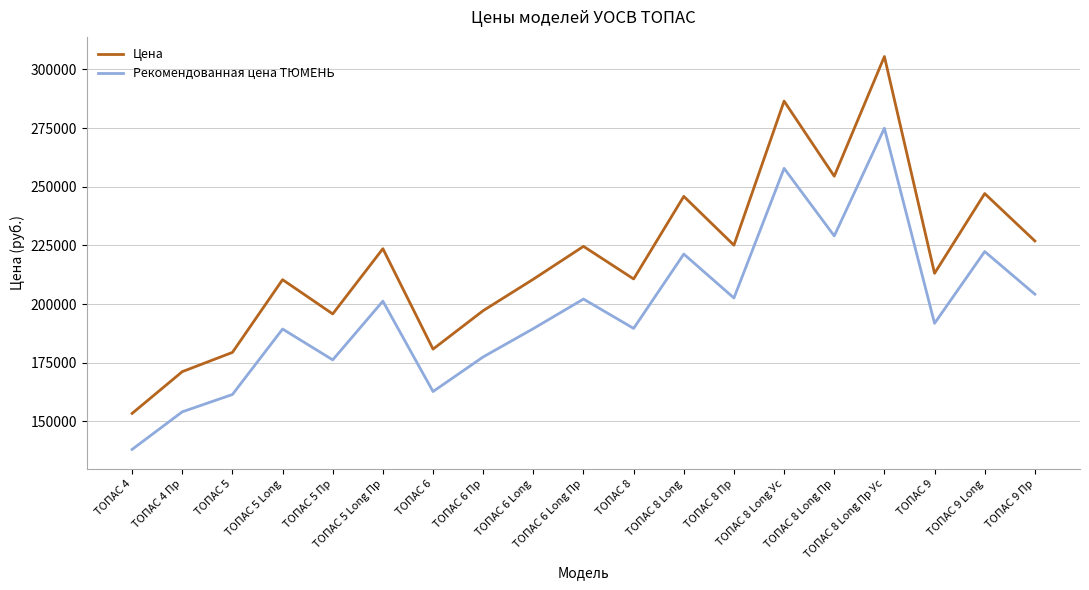

True or false: Рекомендованная цена ТЮМЕНЬ and Цена cross at least once.

False